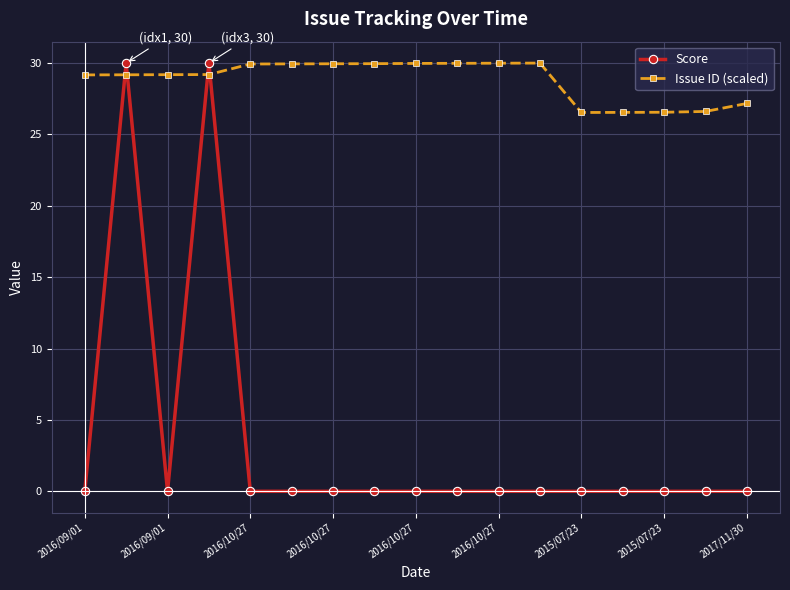

What is the value of the Issue ID (scaled) point at the 15th from the left?

26.6